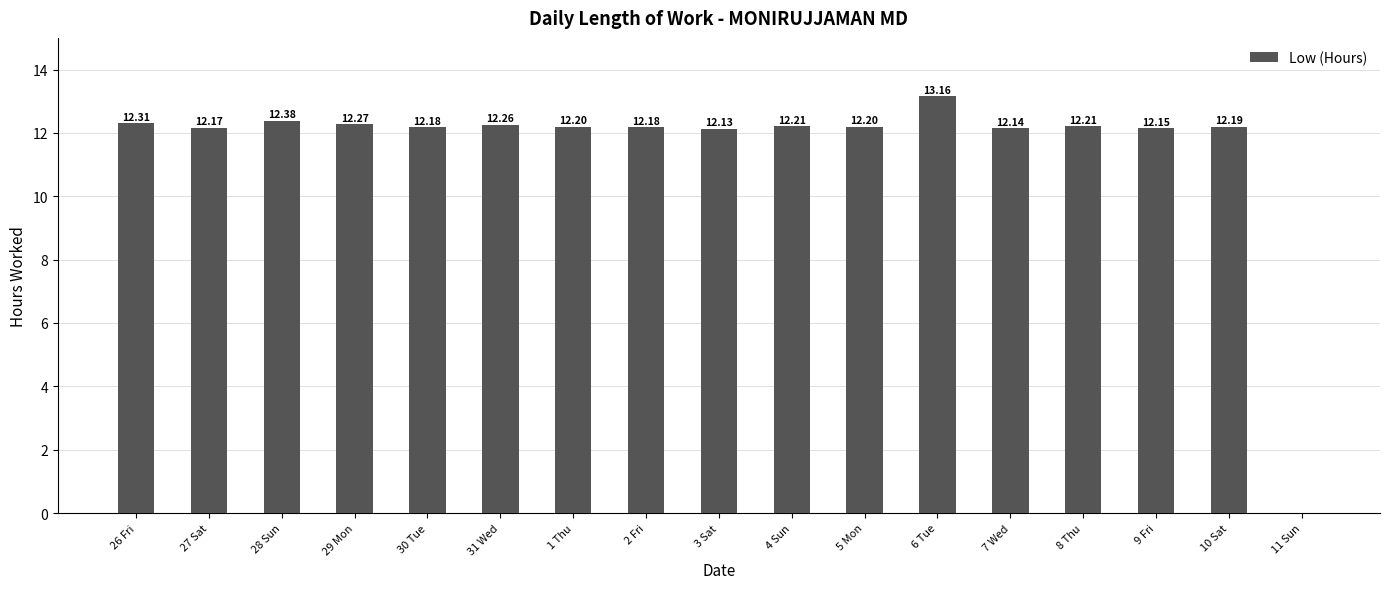

How many values are above zero?

16